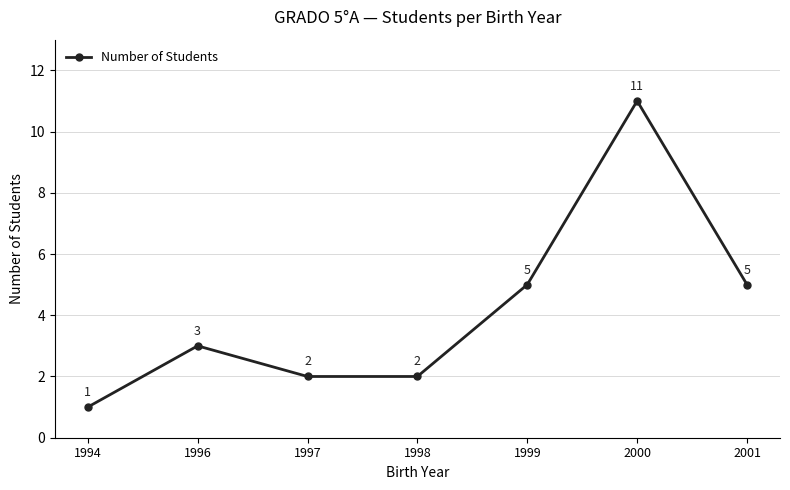

What is the ratio of the value at 1999 to the value at 1996?

1.7